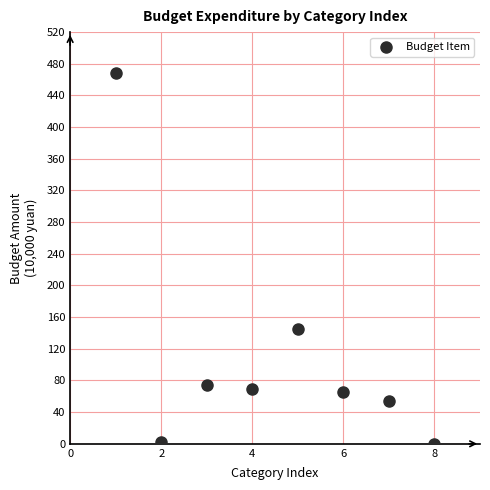

What is the average Y value?

109.8